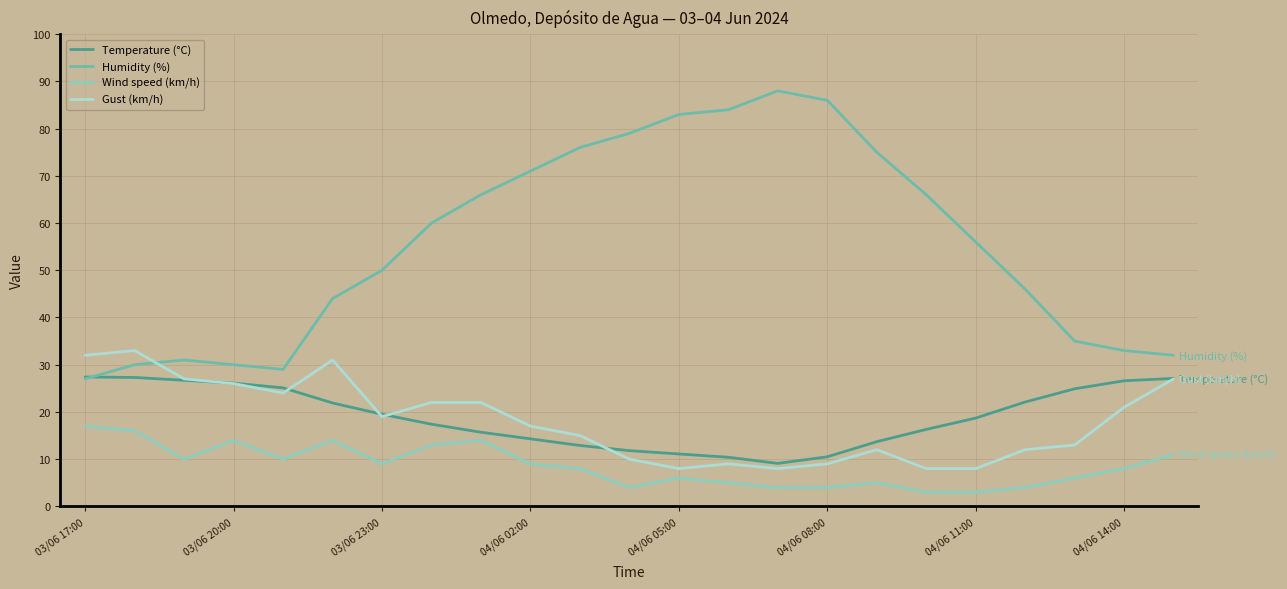

Is this an area chart (filled region under the line)?

No